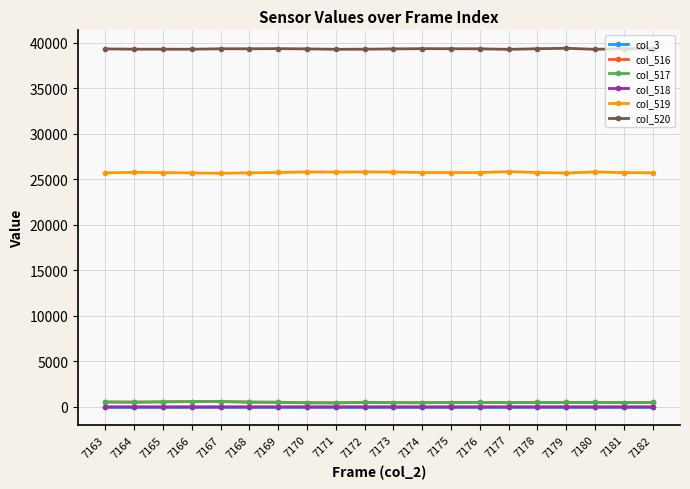

True or false: col_517 has more than 1 points higher than both neighbors.

True